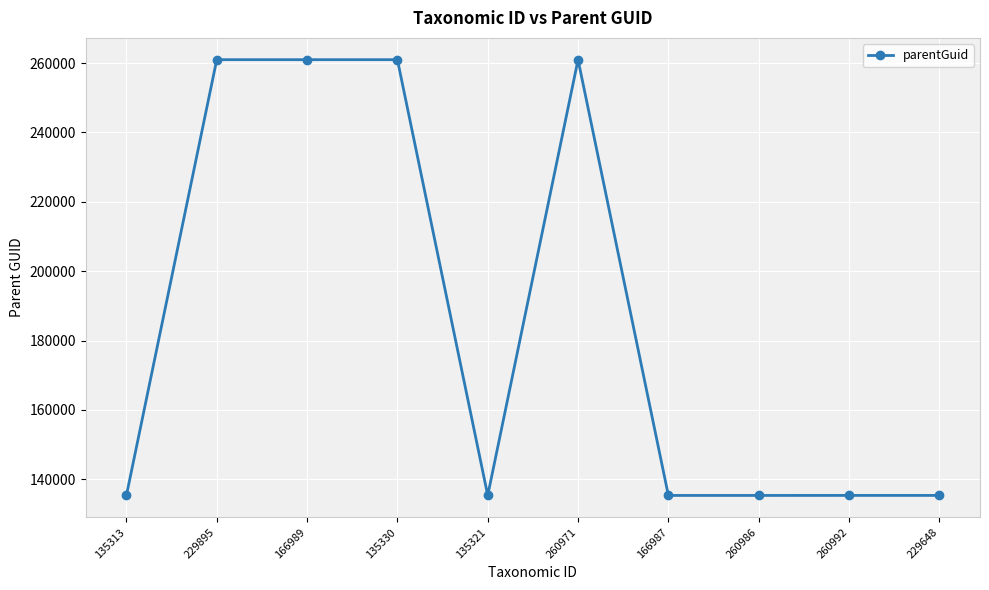

True or false: the data has more than 0 interior local peaks.

True